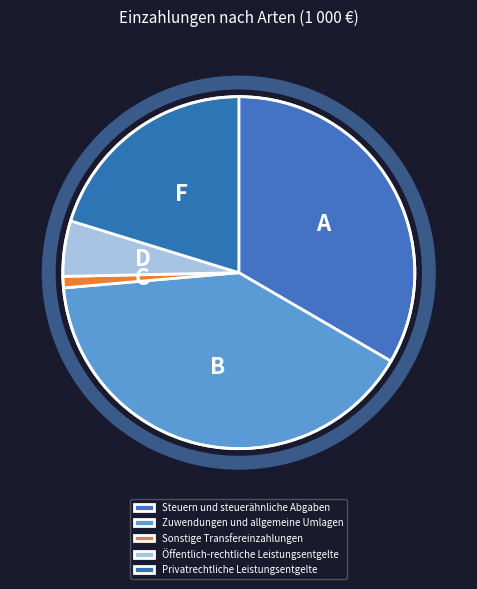

How many segments does this pie chart have?

5